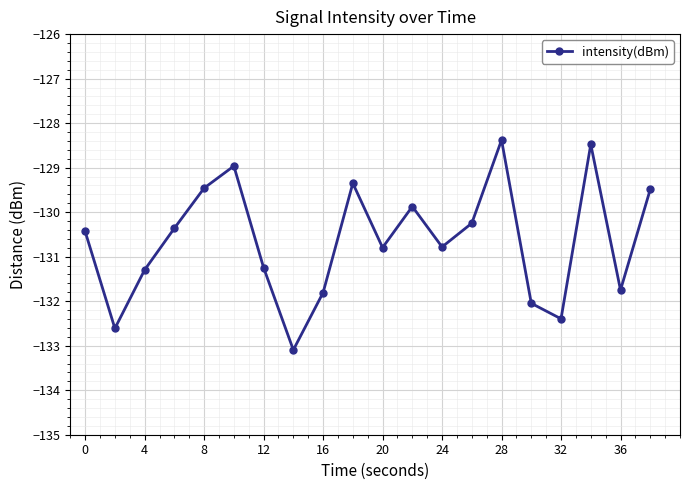

How many points are higher than both their immediate neighbors (excluding endpoints)?

5